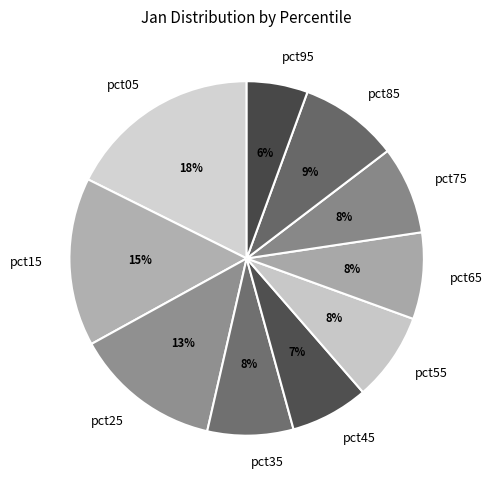

To the nearest percent, what is the average slice percentage?

10%